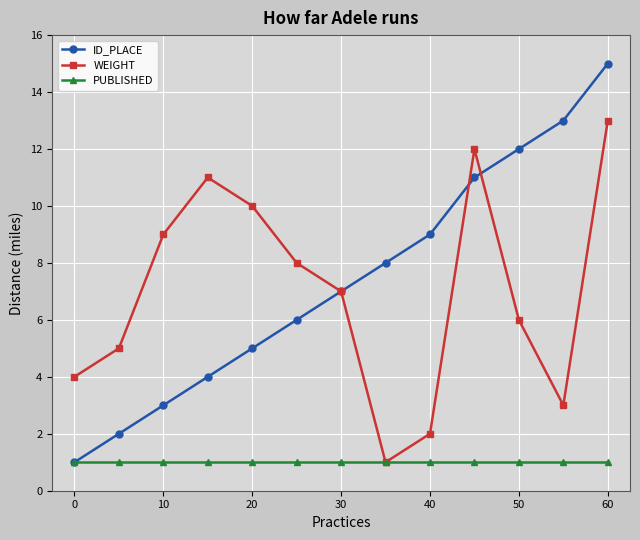

Rank the series by their maximum value, from highest to lowest.

ID_PLACE, WEIGHT, PUBLISHED